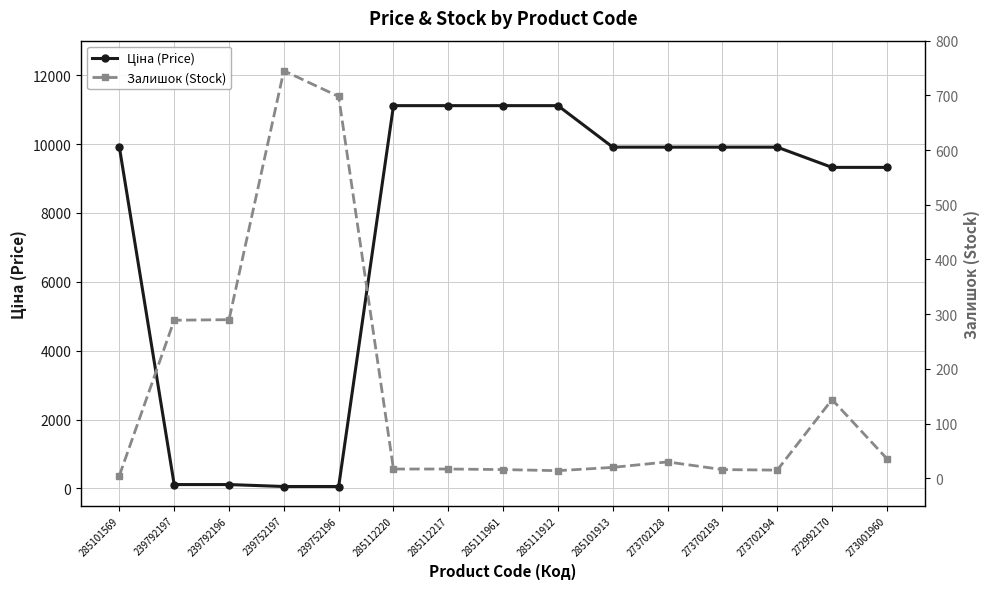

Reading left to right, extract all data points from this chart.

Ціна (Price): 285101569=9908.5	239792197=113.3	239792196=113.3	239752197=56.7	239752196=56.7	285112220=11113.6	285112217=11113.6	285111961=11113.6	285111912=11113.6	285101913=9908.5	273702128=9908.5	273702193=9908.5	273702194=9908.5	272992170=9321.4	273001960=9321.4
Залишок (Stock): 285101569=5.0	239792197=289.0	239792196=290.0	239752197=745.0	239752196=698.0	285112220=17.0	285112217=17.0	285111961=16.0	285111912=14.0	285101913=20.0	273702128=30.0	273702193=16.0	273702194=15.0	272992170=144.0	273001960=36.0